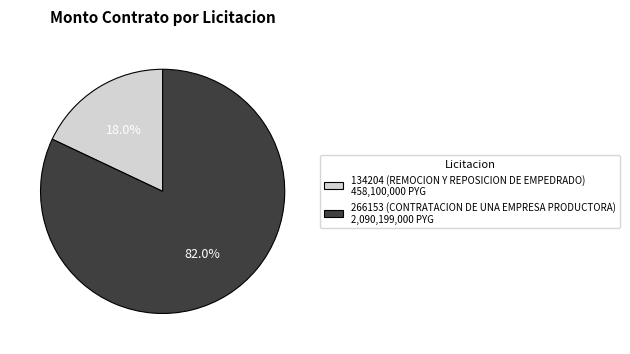

Which has a higher value, 266153 (CONTRATACION DE UNA EMPRESA PRODUCTORA) or 134204 (REMOCION Y REPOSICION DE EMPEDRADO)?

266153 (CONTRATACION DE UNA EMPRESA PRODUCTORA)